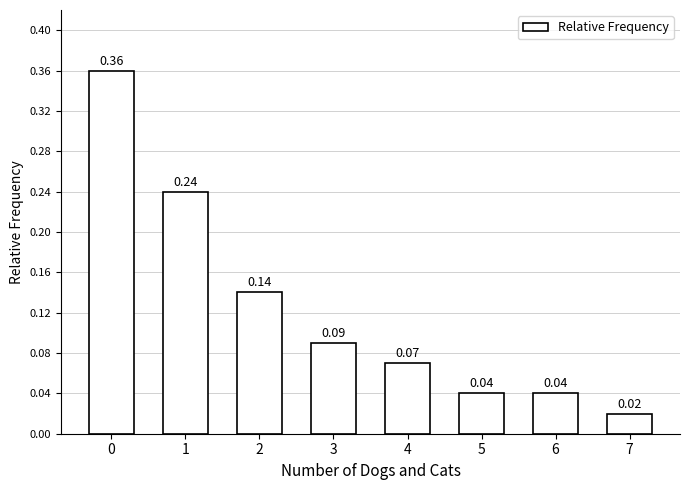

What is the sum of all values?

1.0